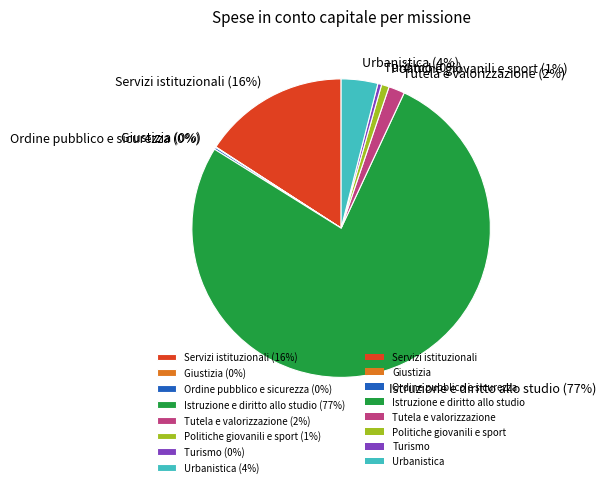

Does Istruzione e diritto allo studio account for over 50% of the chart?

Yes